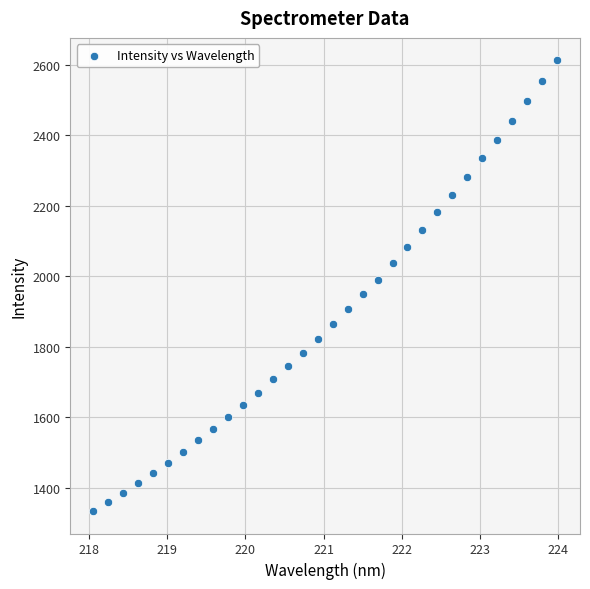

What is the range of X values (max minus min)?

5.9